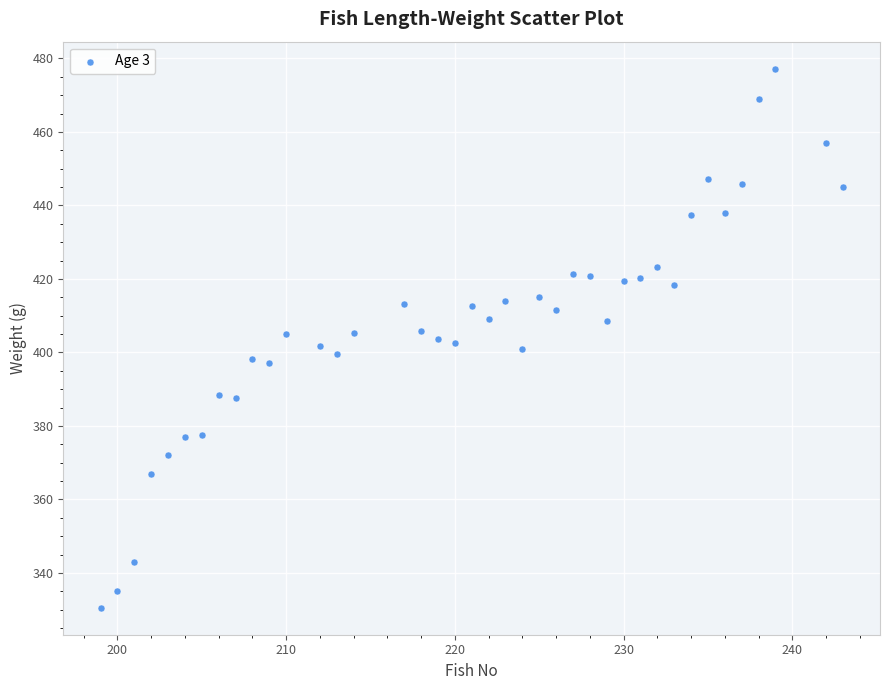

What is the range of X values (max minus min)?

44.0